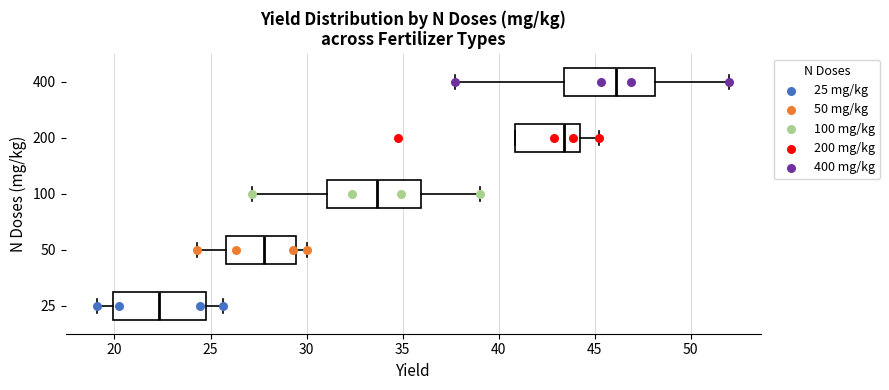

Where does the right whisker of the box at y = 400 end on the x-axis? The values are not printed on the chart, so give them approximately, as read against the axis.

52.0